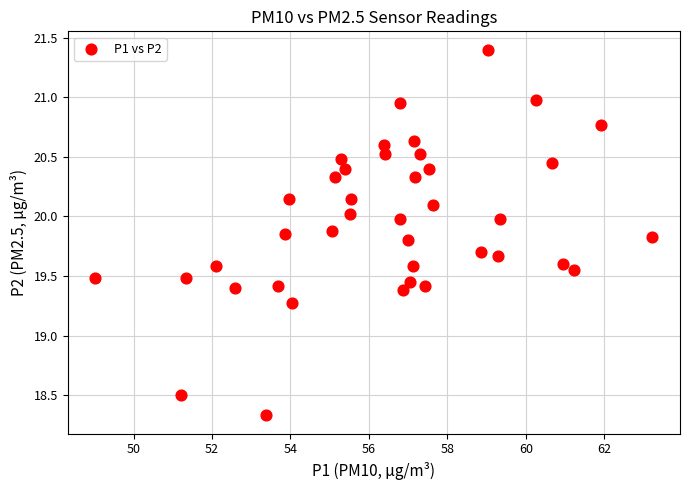

What Y value in the scatter plot is closest to 19?

19.3